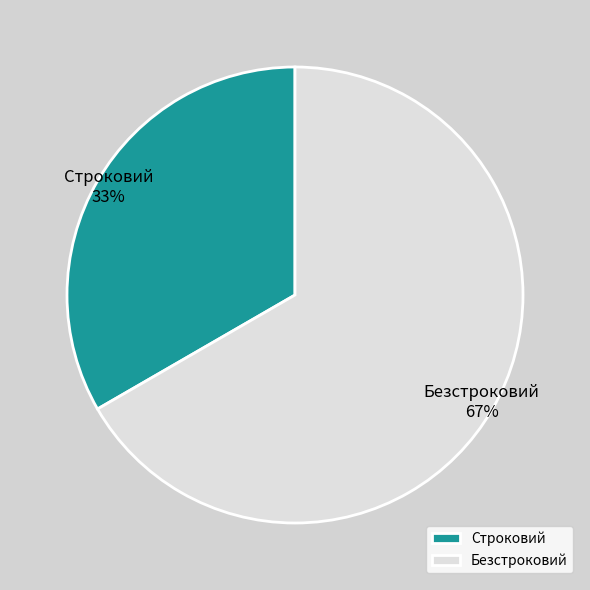

What is the largest slice in the pie chart?

Безстроковий